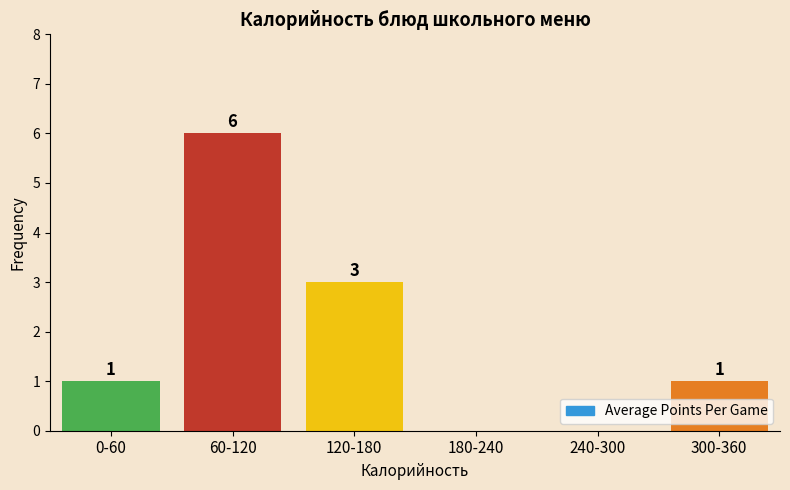

Reading left to right, extract all data points from this chart.

0-60=1	60-120=6	120-180=3	180-240=0	240-300=0	300-360=1